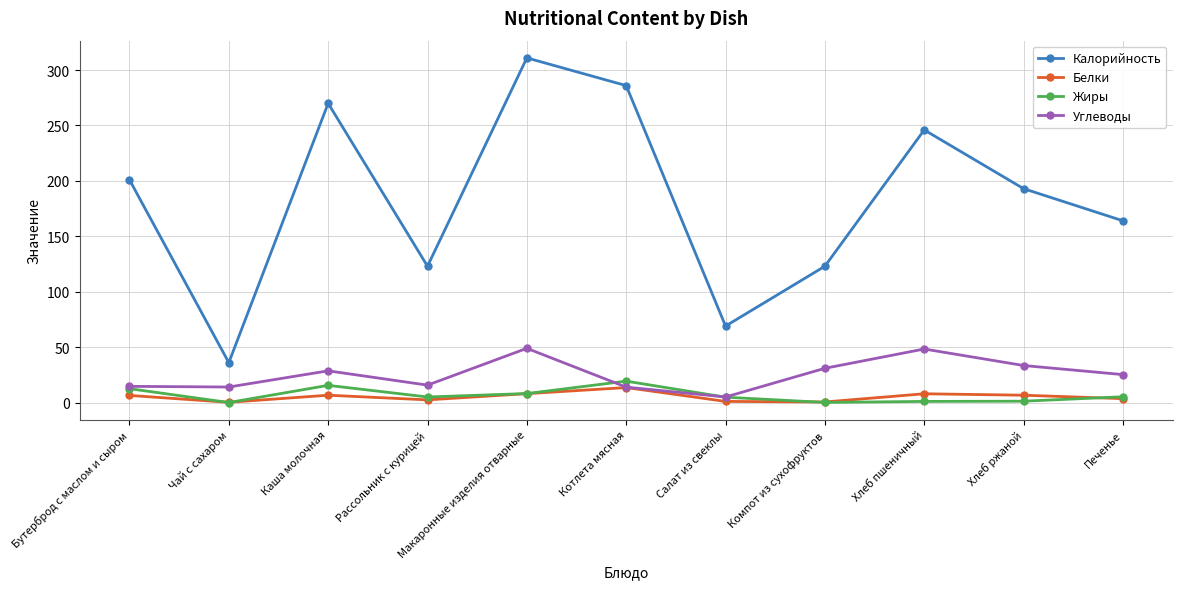

True or false: Калорийность and Жиры cross at least once.

False